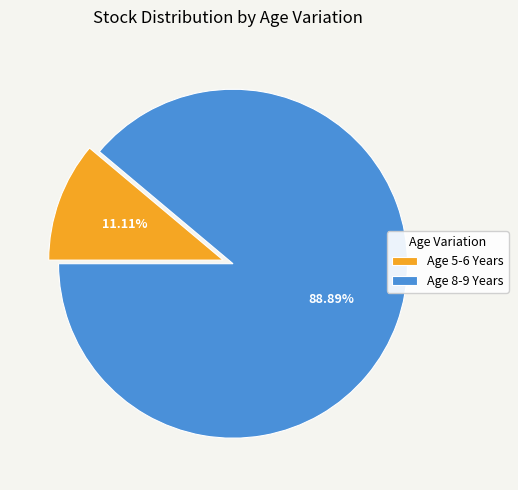

Which slice is the smallest?

Age 5-6 Years